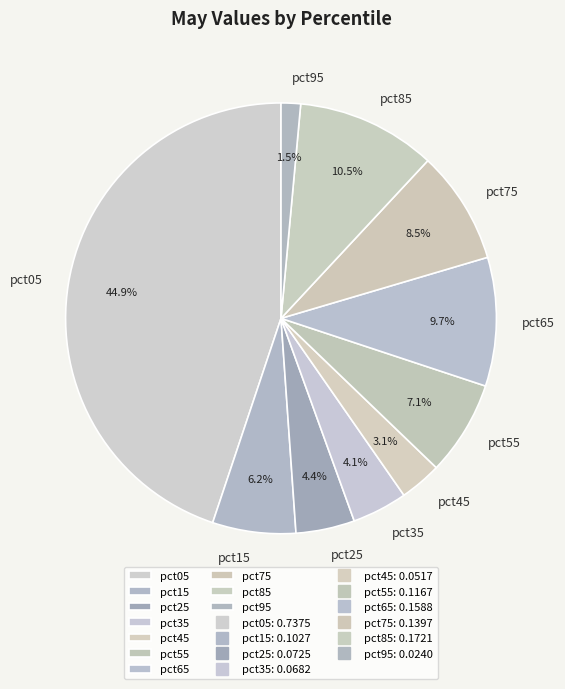

How many segments does this pie chart have?

10